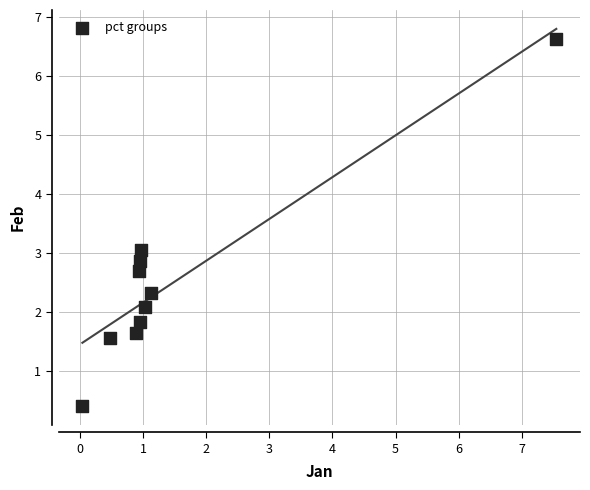

What is the average Y value?

2.5